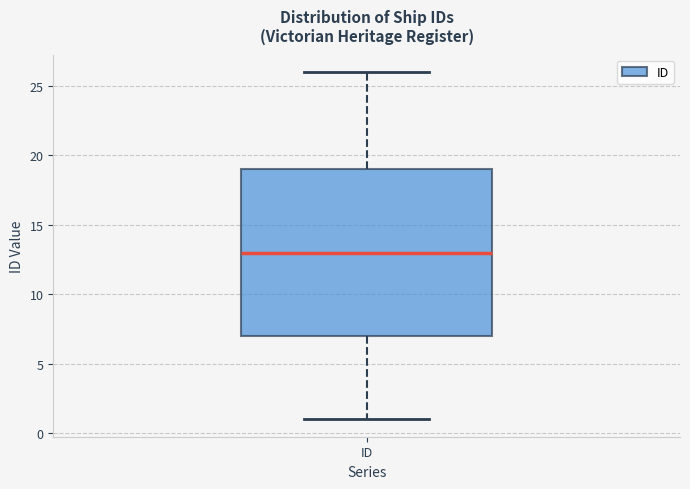

Where is the lower edge of the box for ID on the y-axis? The values are not printed on the chart, so give them approximately, as read against the axis.

7